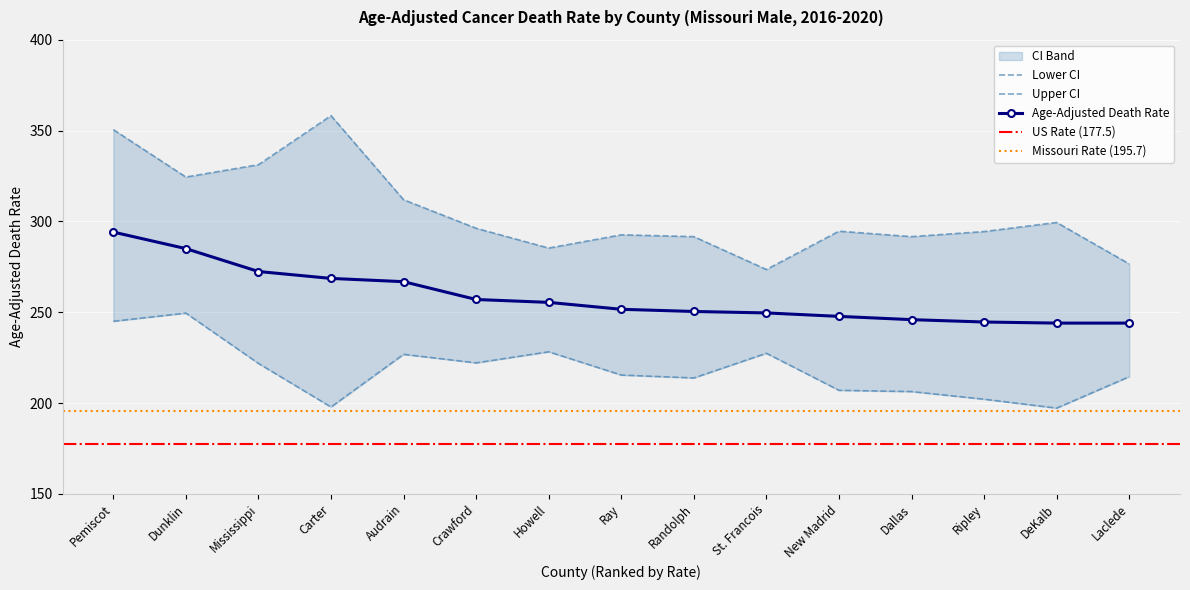

At which category is the sum across all series the highest?

Pemiscot